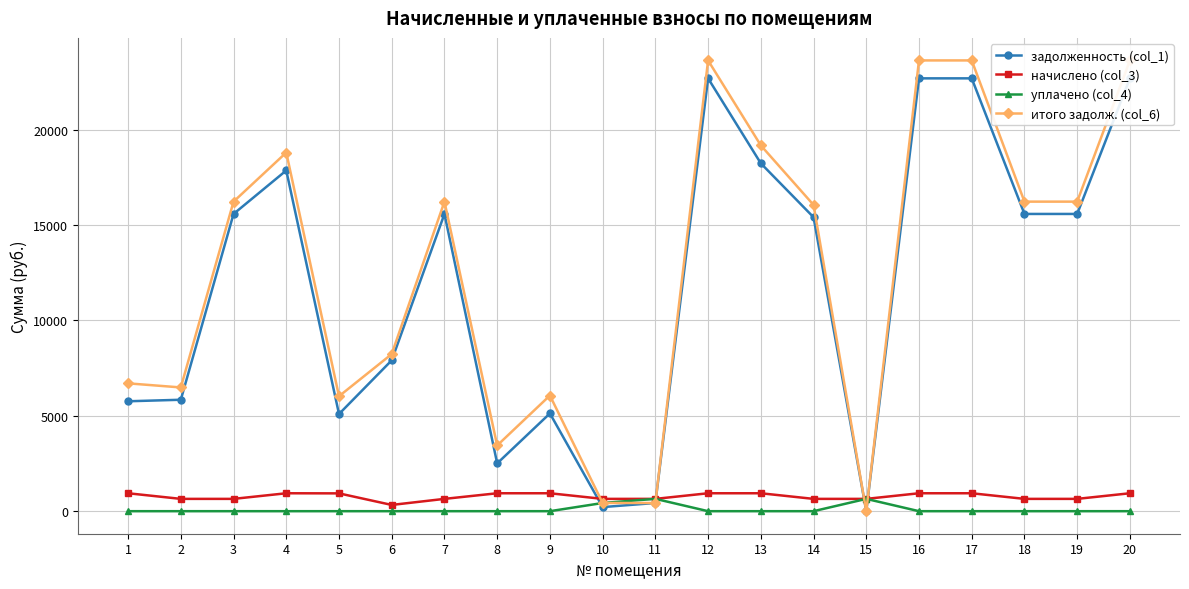

Count the number of categories in the chart.

20